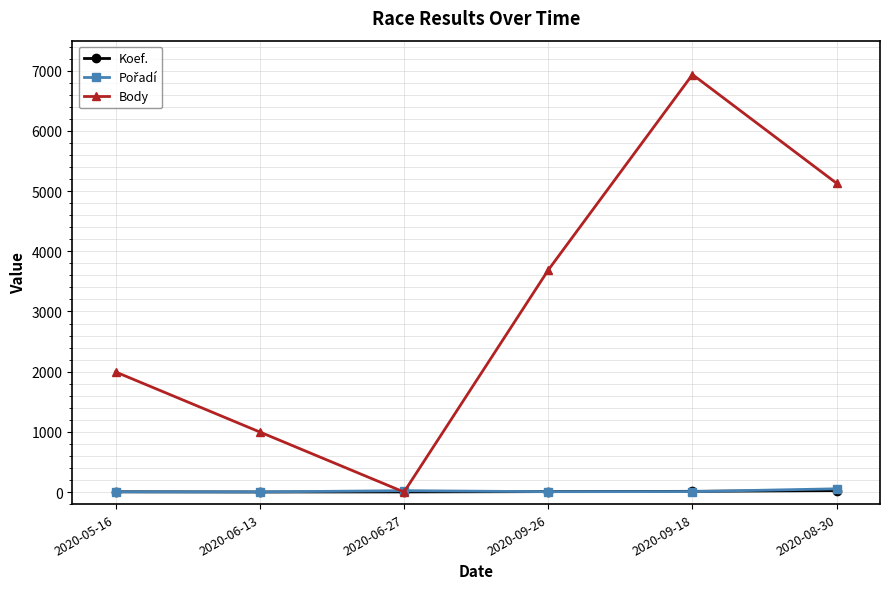

The value of Body at 2020-06-27 is 0. True or false?

True